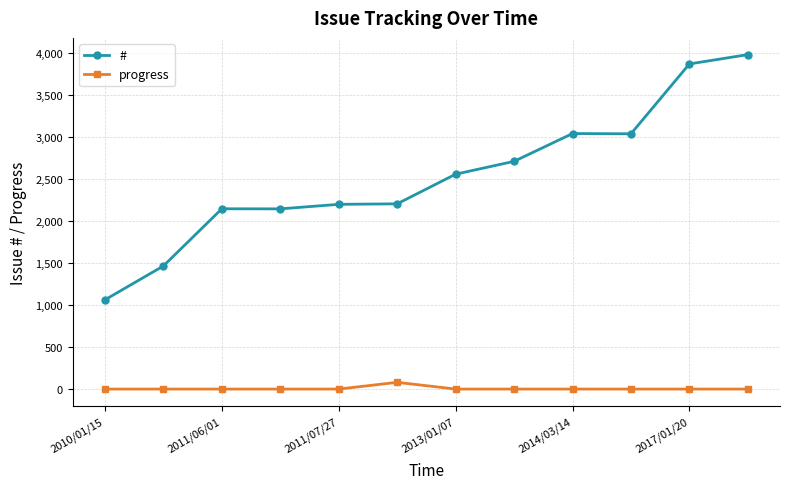

Which series has the largest range (max minus min)?

#